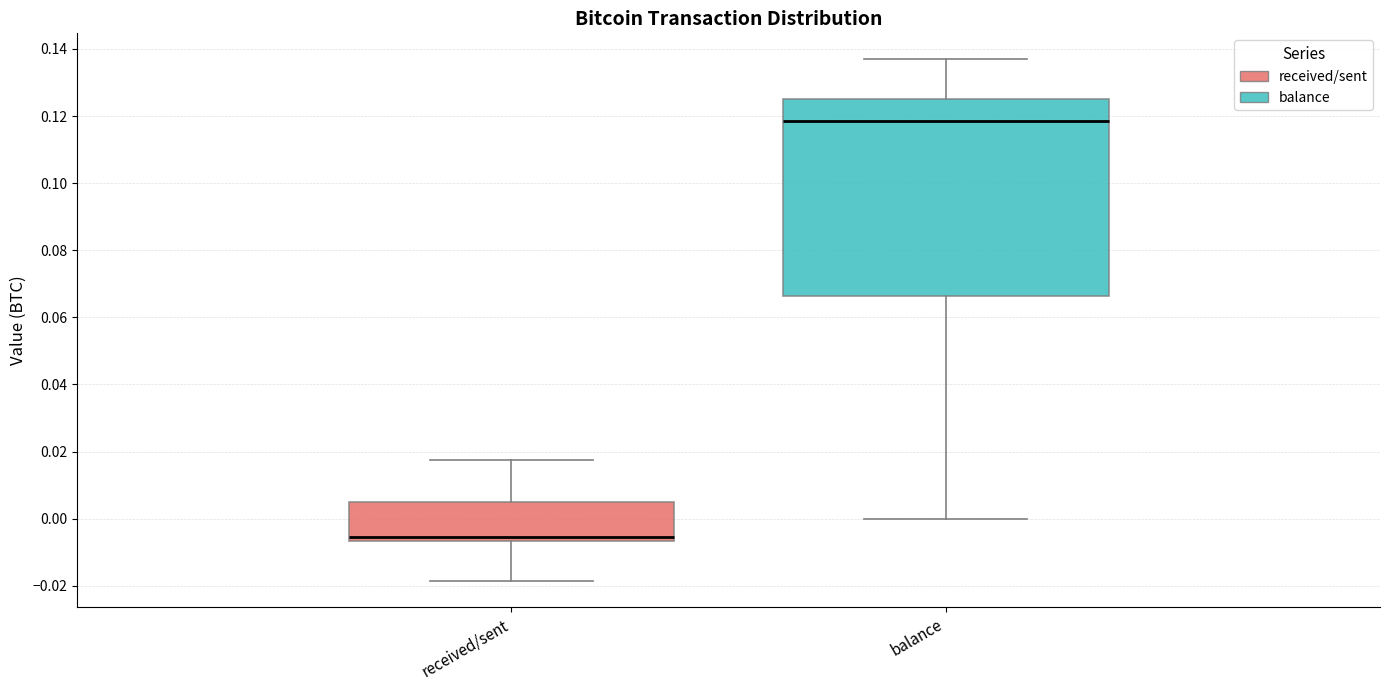

Which box is the tallest, from its lower edge to its upper edge?

balance